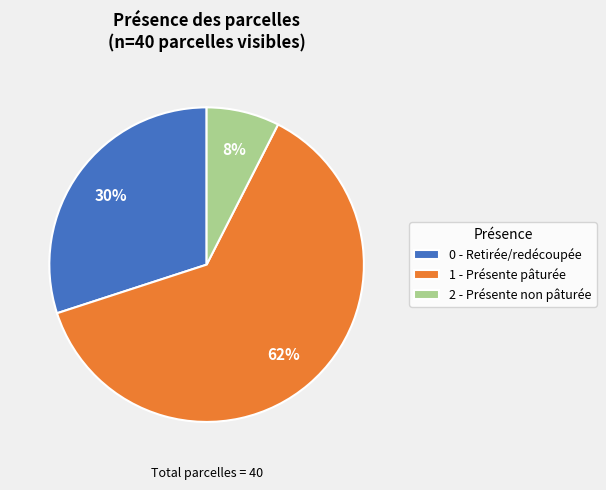

Approximately how many times larger is the value at 0 - Retirée/redécoupée compared to 1 - Présente pâturée?

0.5